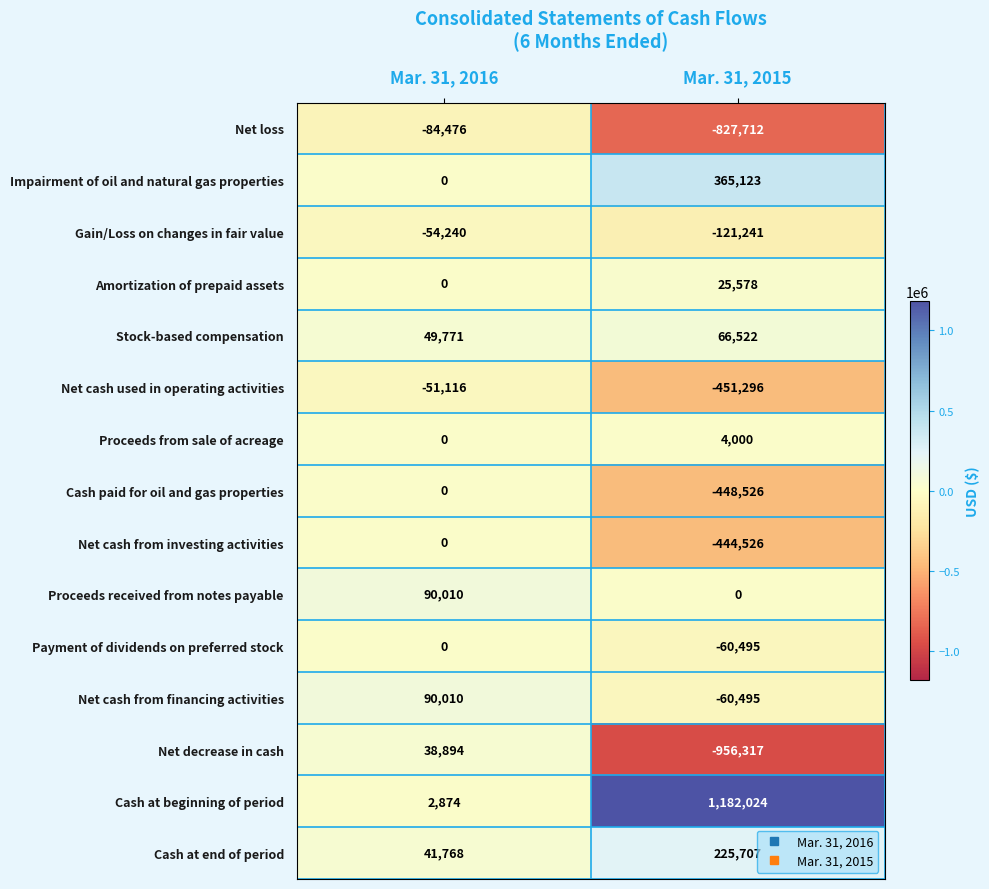

How many distinct data groups are displayed?

15